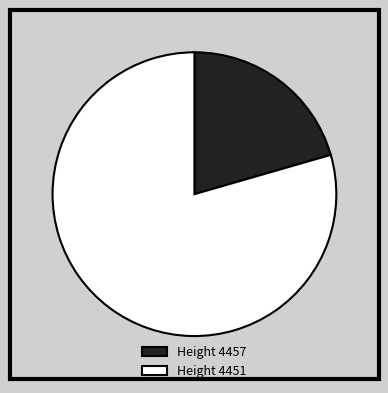

Rank the categories by value from lowest to highest.

Height 4457, Height 4451